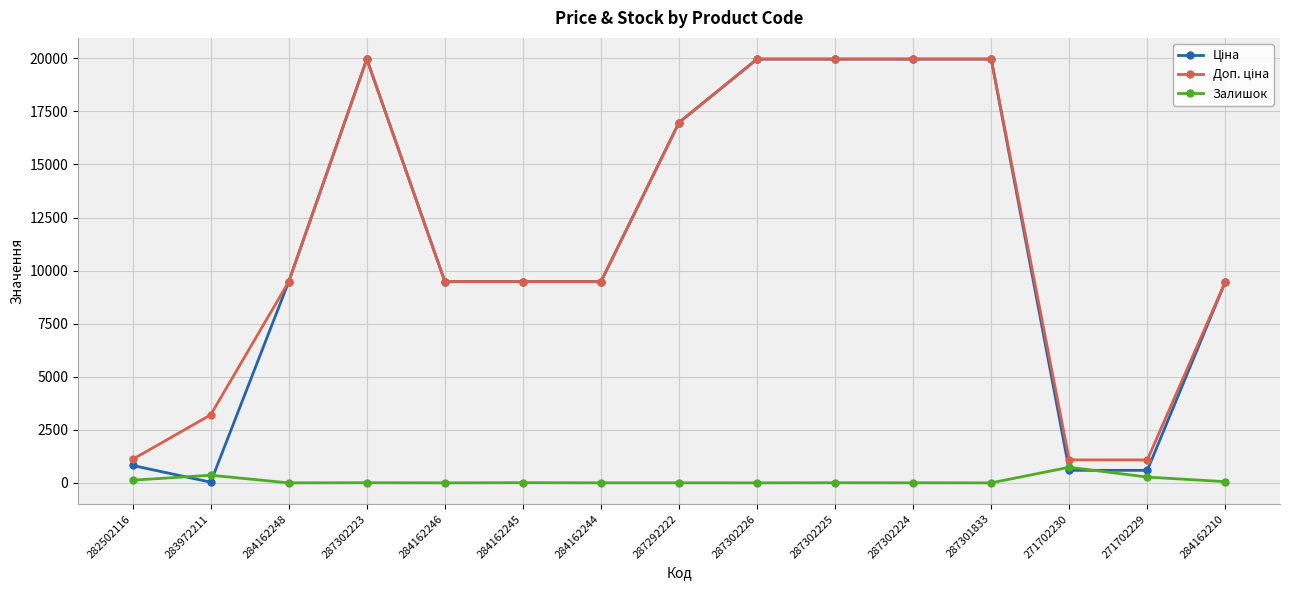

At how many categories does at least one series exceed 17457?

5